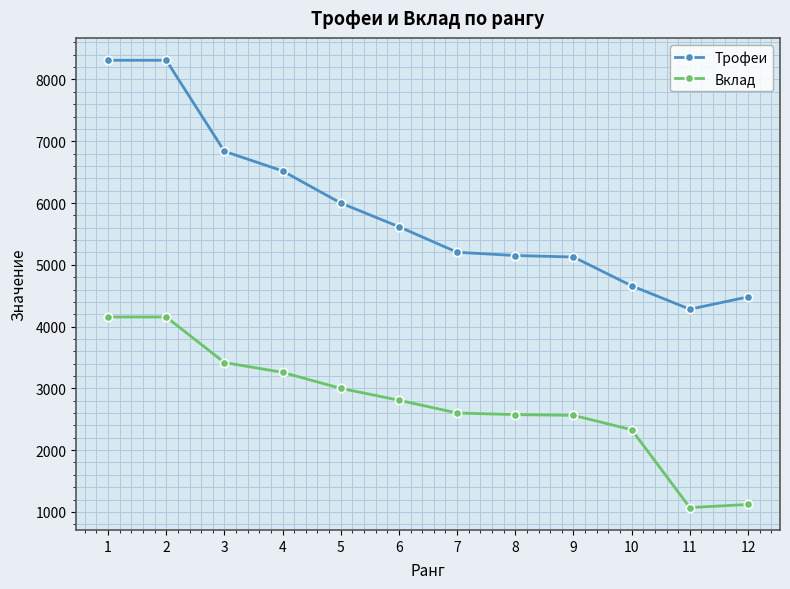

What is the maximum value shown in the chart?

8311